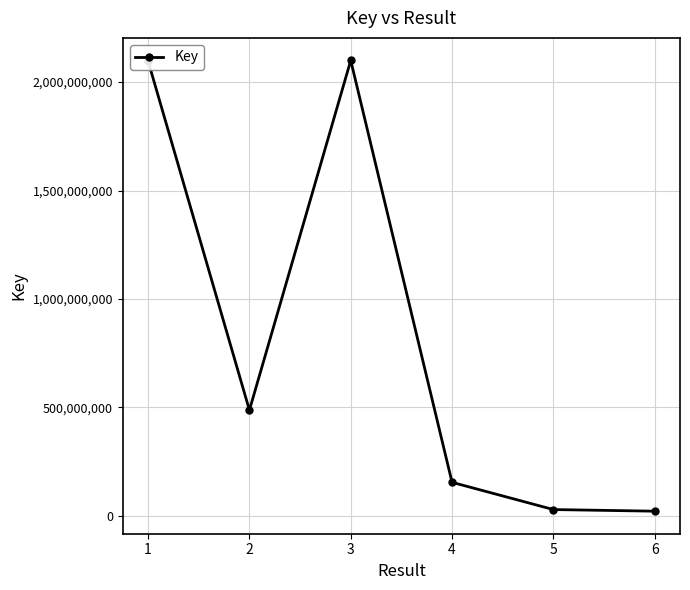

What is the difference between the values at 2 and 3?

1613151438